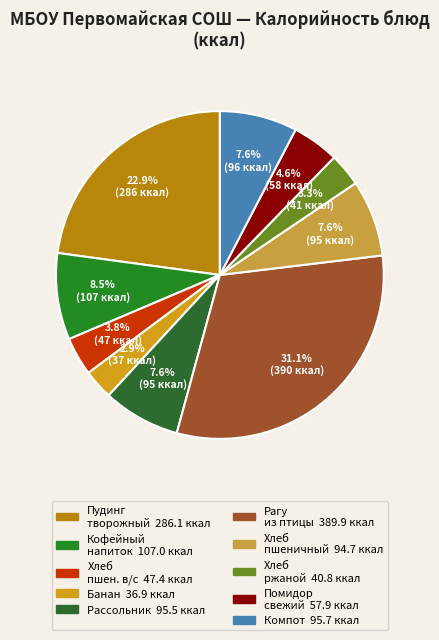

Is there any slice that represents more than half of the pie?

No